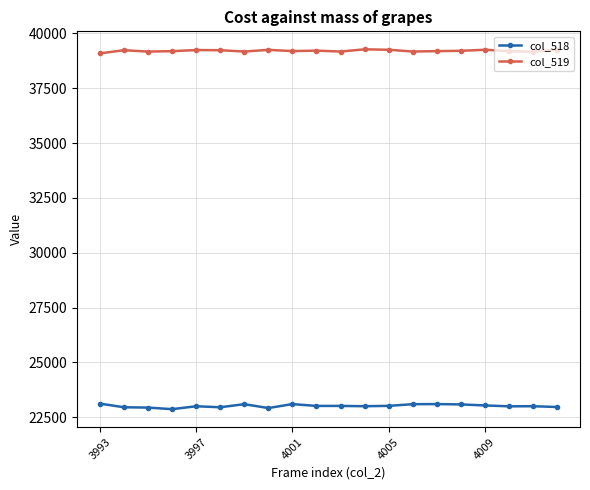

How many lines are shown in the chart?

2